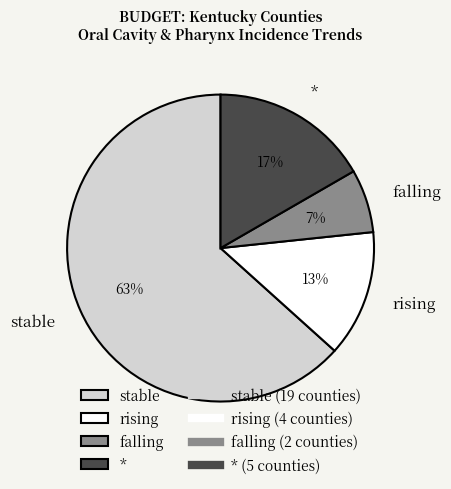

To the nearest percent, what is the average slice percentage?

25%